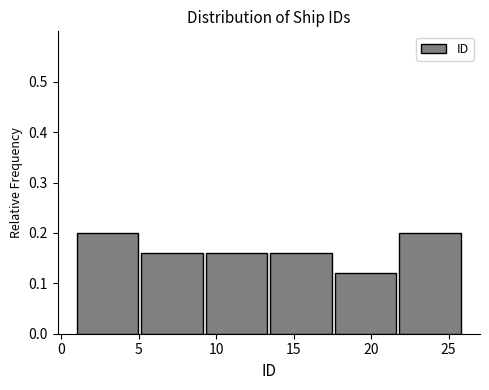

Reading left to right, list every bar in this chart as the range it spans on the x-axis followed by its height. Neither the bar edges nor the heights are printed on the chart, so give them approximately, as read against the axes.

1.0 to 5.0: 0.20
5.0 to 9.5: 0.16
9.5 to 13.5: 0.16
13.5 to 17.5: 0.16
17.5 to 22.0: 0.12
22.0 to 26.0: 0.20